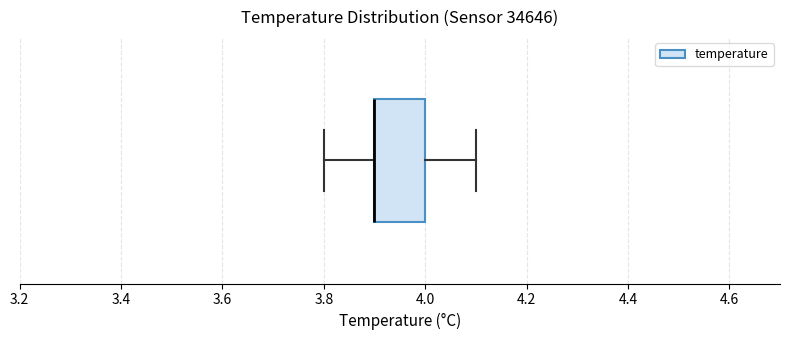

Transcribe this box plot: give where the median line is, the range the box spans, and where the two whiskers end, as read against the x-axis. The values are not printed on the chart, so give them approximately, as read against the axis.

median 3.9 (drawn on the box's left edge), box 3.9 to 4.0, whiskers 3.8 to 4.1